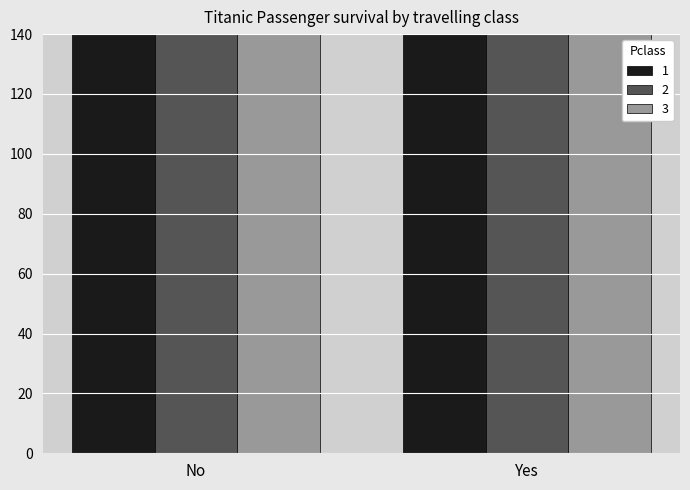

How many series are shown in this chart?

3